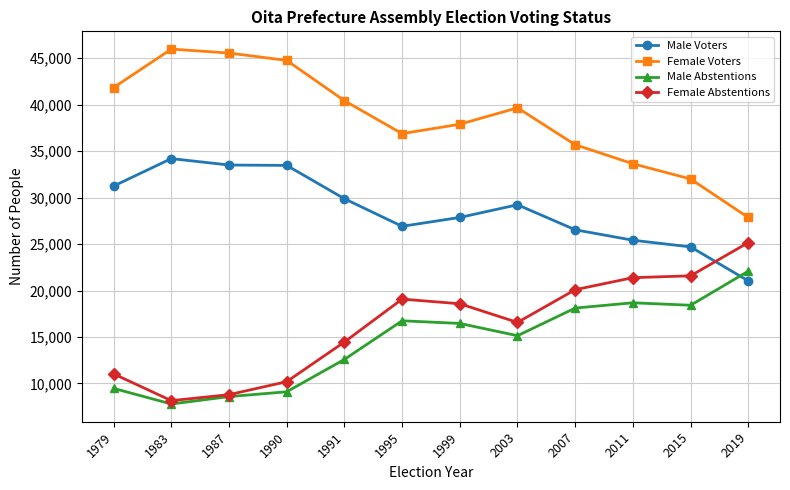

What is the total value across all series at 1991?

97361